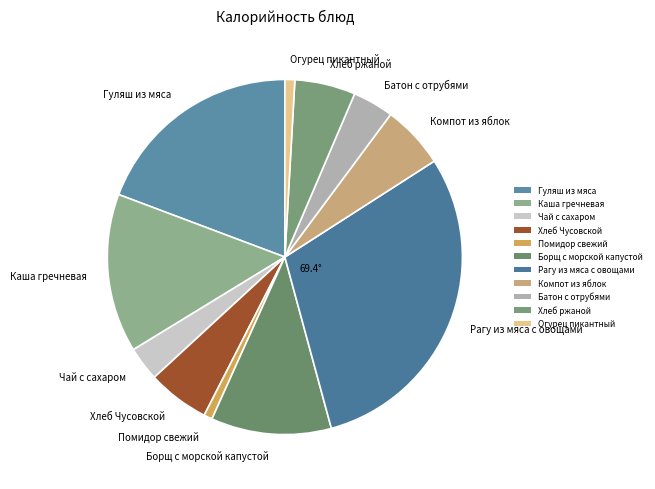

Which slice is the largest?

Рагу из мяса с овощами